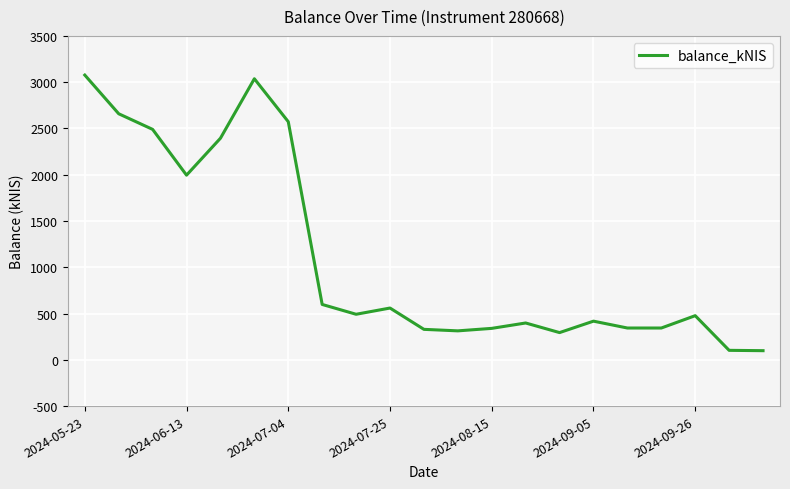

What is the difference between the maximum and minimum values?

2977.9